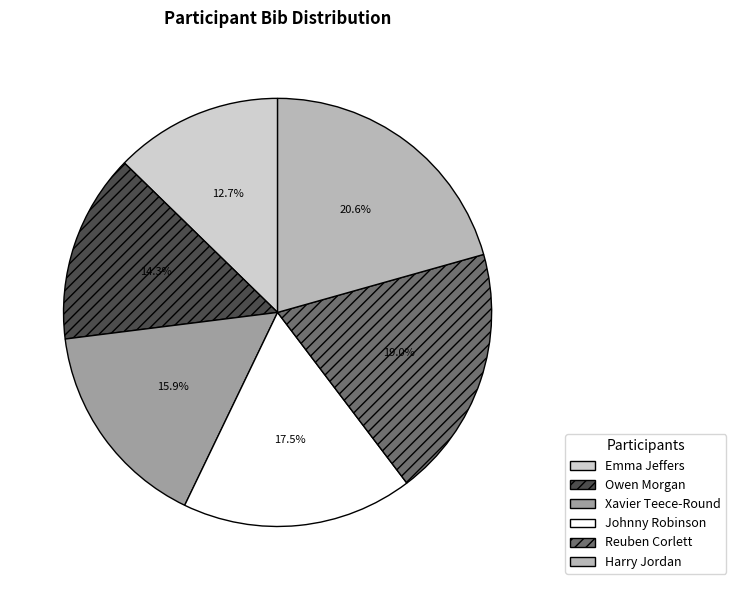

Does any single category account for the majority?

No